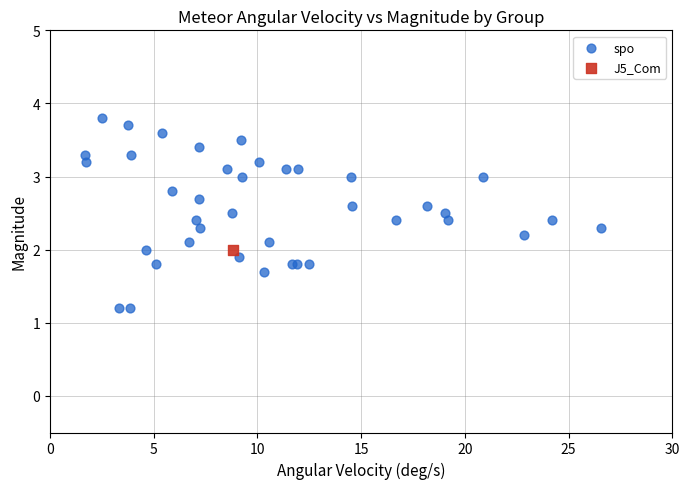

What are all the series names shown in the legend?

spo, J5_Com